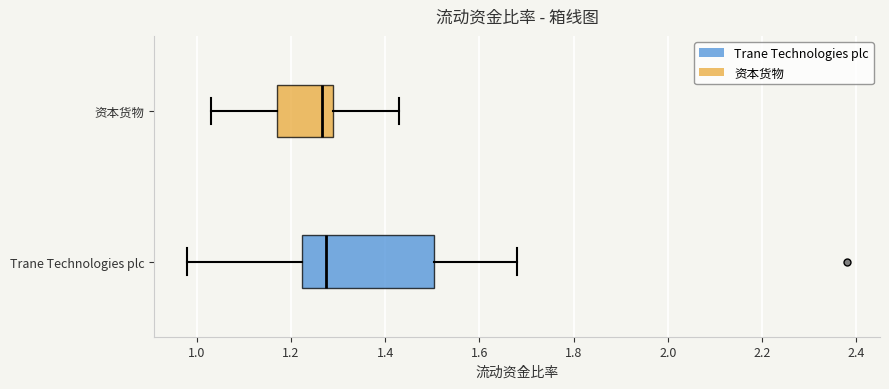

Where does the median line of the box for Trane Technologies plc sit on the x-axis? The values are not printed on the chart, so give them approximately, as read against the axis.

1.28